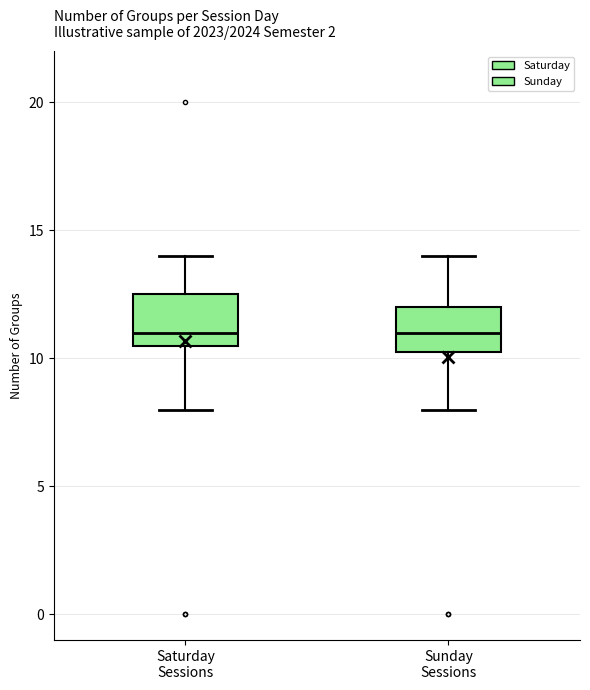

Where is the upper edge of the box for Saturday Sessions on the y-axis? The values are not printed on the chart, so give them approximately, as read against the axis.

12.5